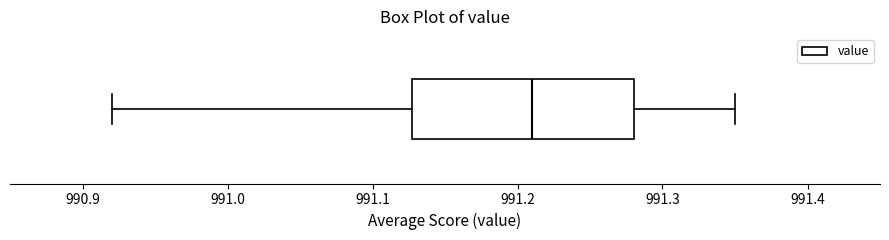

Where is the left edge of the box on the x-axis? The values are not printed on the chart, so give them approximately, as read against the axis.

991.13